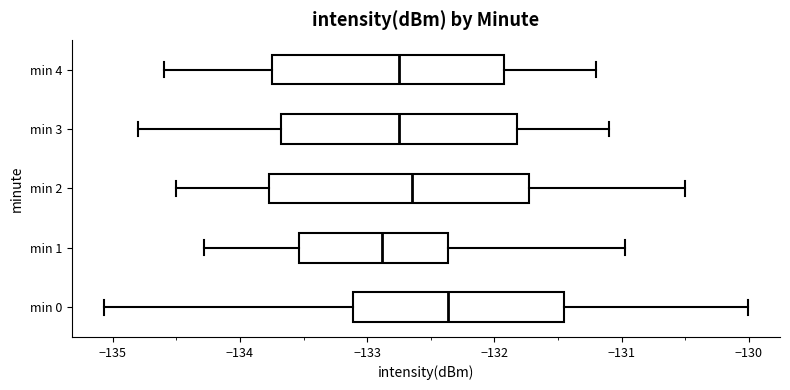

Reading bottom to top, transcribe this box plot: for each box, give where its median line is, the range the box spans, and where its two whiskers end, as read against the x-axis. The values are not printed on the chart, so give them approximately, as read against the axis.

min 0: median -132.4, box -133.1 to -131.5, whiskers -135.1 to -130.0
min 1: median -132.9, box -133.5 to -132.4, whiskers -134.3 to -131.0
min 2: median -132.6, box -133.8 to -131.7, whiskers -134.5 to -130.5
min 3: median -132.7, box -133.7 to -131.8, whiskers -134.8 to -131.1
min 4: median -132.7, box -133.7 to -131.9, whiskers -134.6 to -131.2